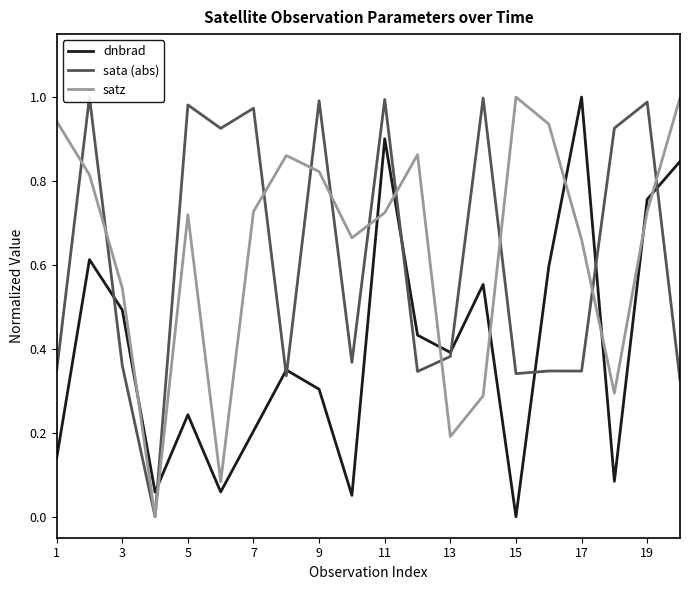

Where is dnbrad nearest to the value 0?

15